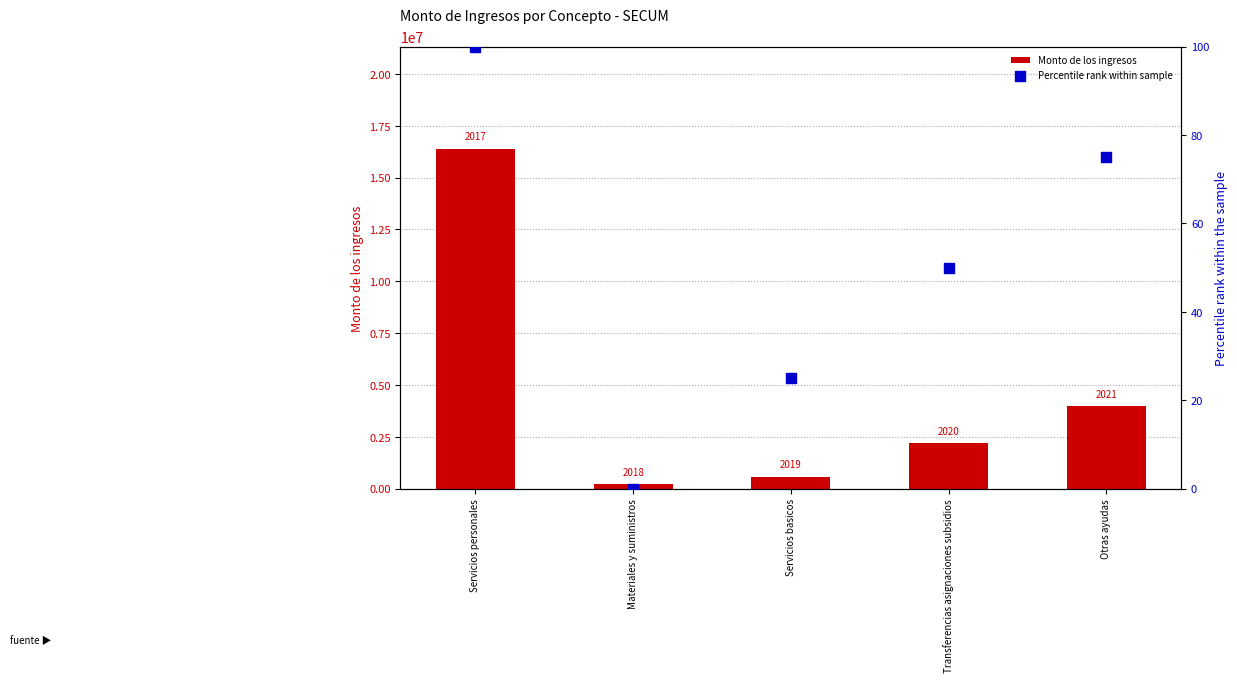

At how many categories does at least one series exceed 11386173?

1